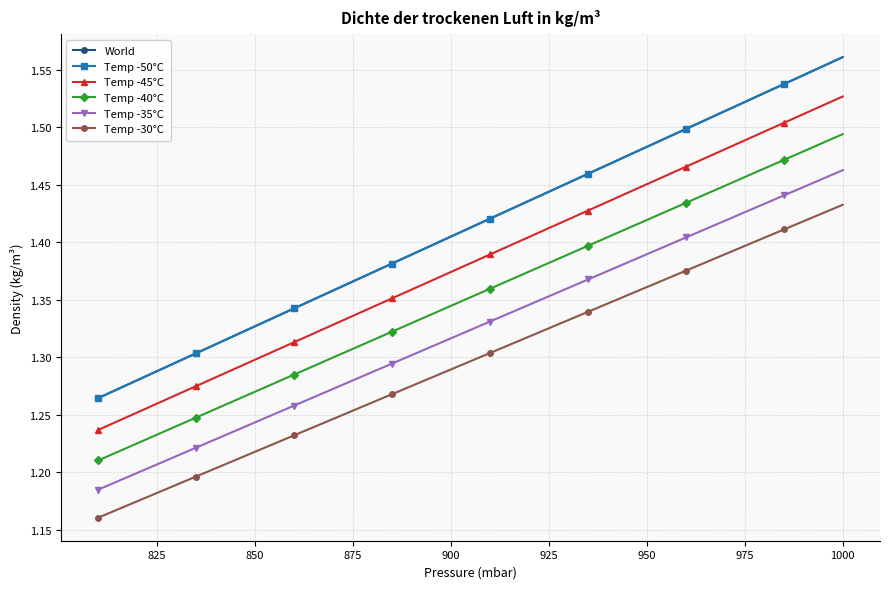

What is the average value of the Temp -45°C series?

1.4